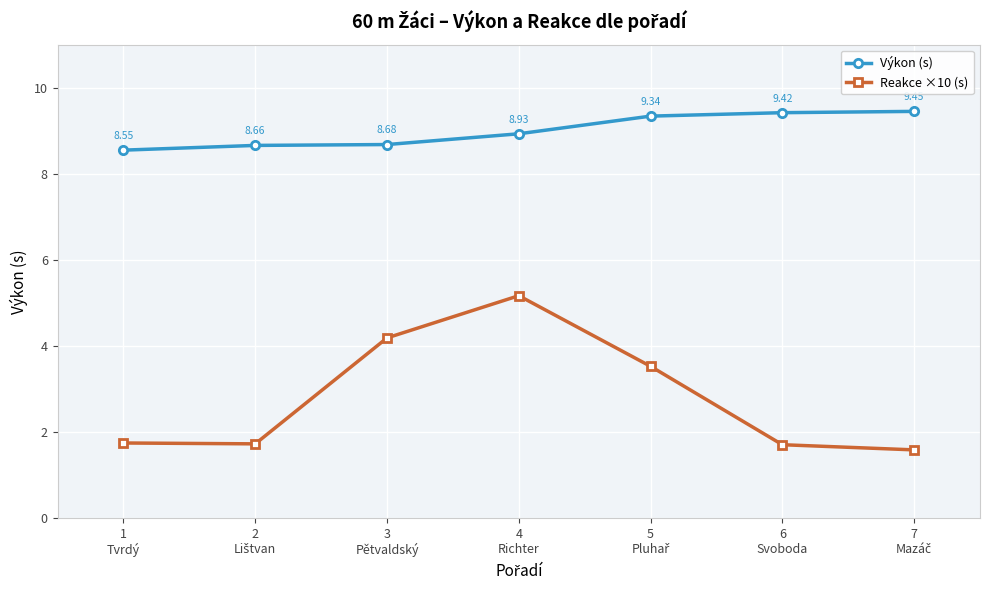

What are all the series names shown in the legend?

Výkon (s), Reakce ×10 (s)